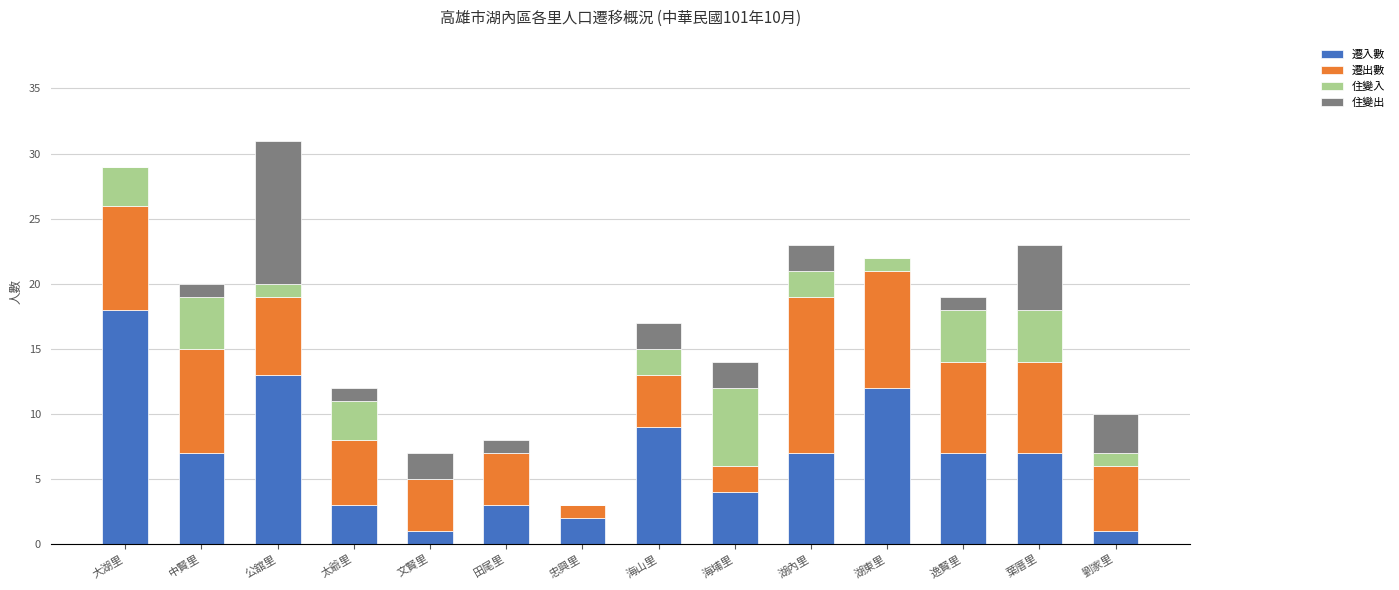

What is the maximum value for 遷入數?

18